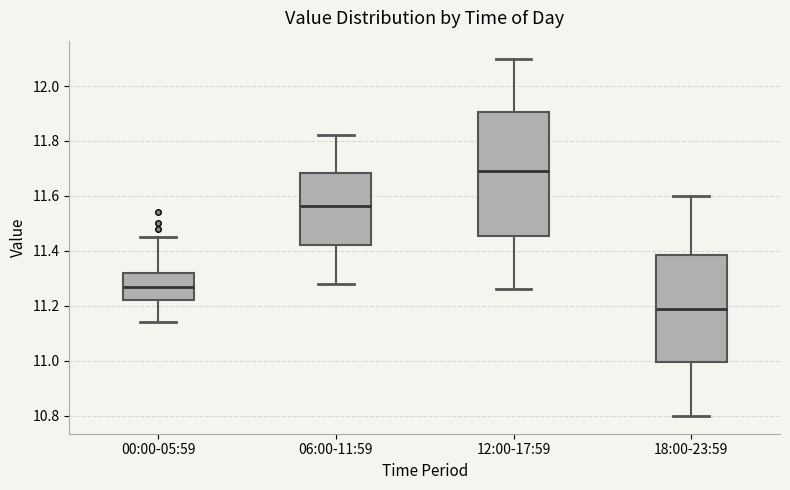

Where does the lower whisker of the box for 18:00-23:59 end on the y-axis? The values are not printed on the chart, so give them approximately, as read against the axis.

10.80